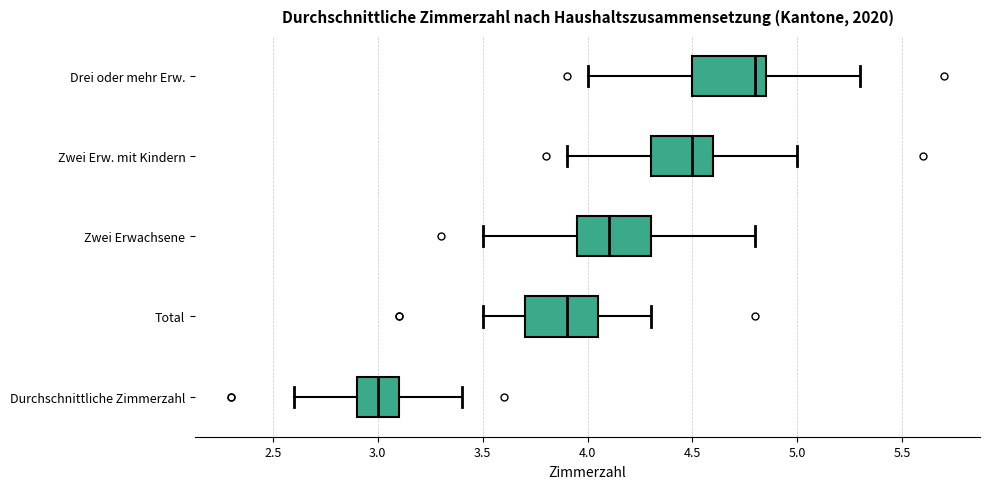

Which box's median line is the furthest to the left?

Durchschnittliche Zimmerzahl